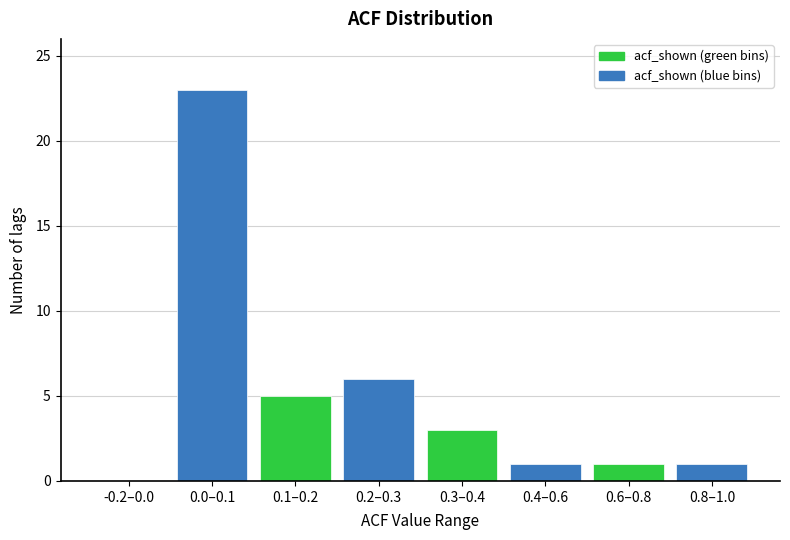

Reading left to right, list all the values displayed in this chart.

-0.2–0.0=0	0.0–0.1=23	0.1–0.2=5	0.2–0.3=6	0.3–0.4=3	0.4–0.6=1	0.6–0.8=1	0.8–1.0=1